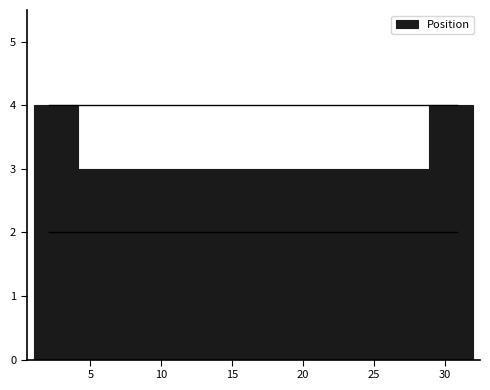

What is the height of the bar covering 25.8 to 28.9 on the x-axis? Neither the bar edges nor the heights are printed on the chart, so give them approximately, as read against the axes.

3